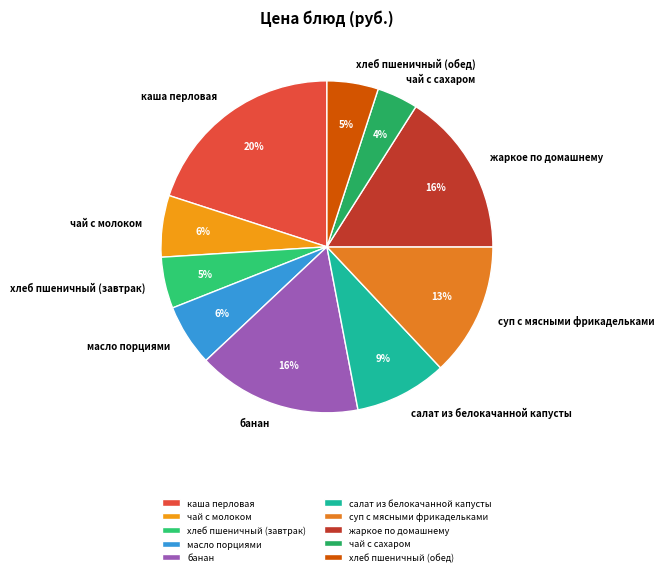

What is the largest slice in the pie chart?

каша перловая